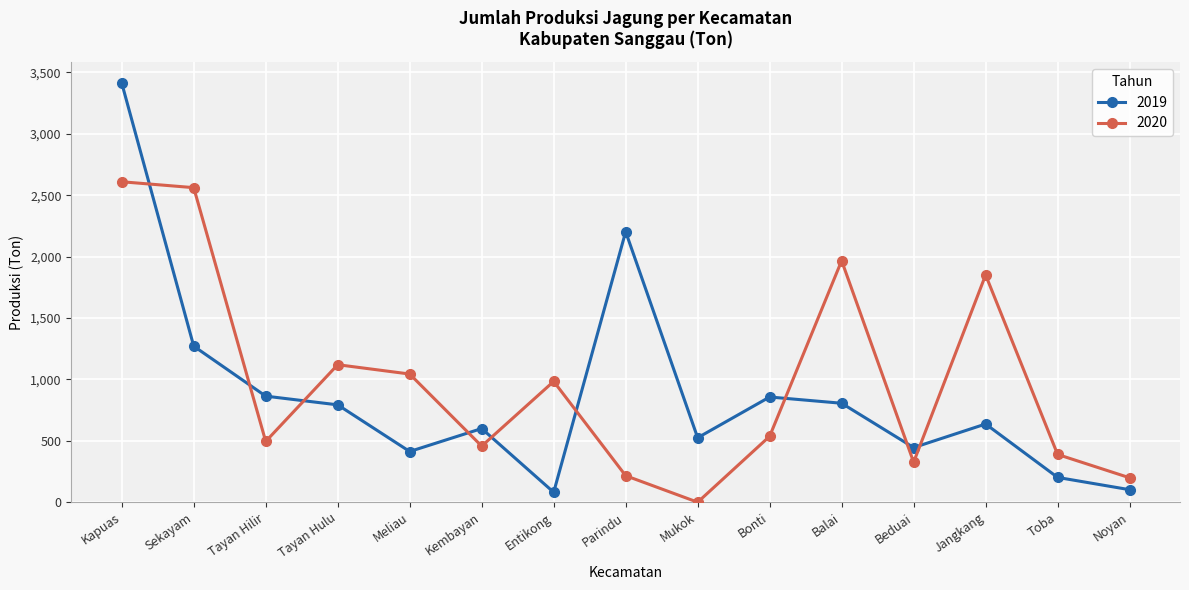

What is the total value across all series at Tayan Hulu?

1913